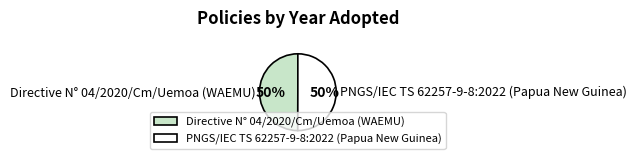

Is the sum of PNGS/IEC TS 62257-9-8:2022 (Papua New Guinea) and Directive N° 04/2020/Cm/Uemoa (WAEMU) greater than half?

Yes